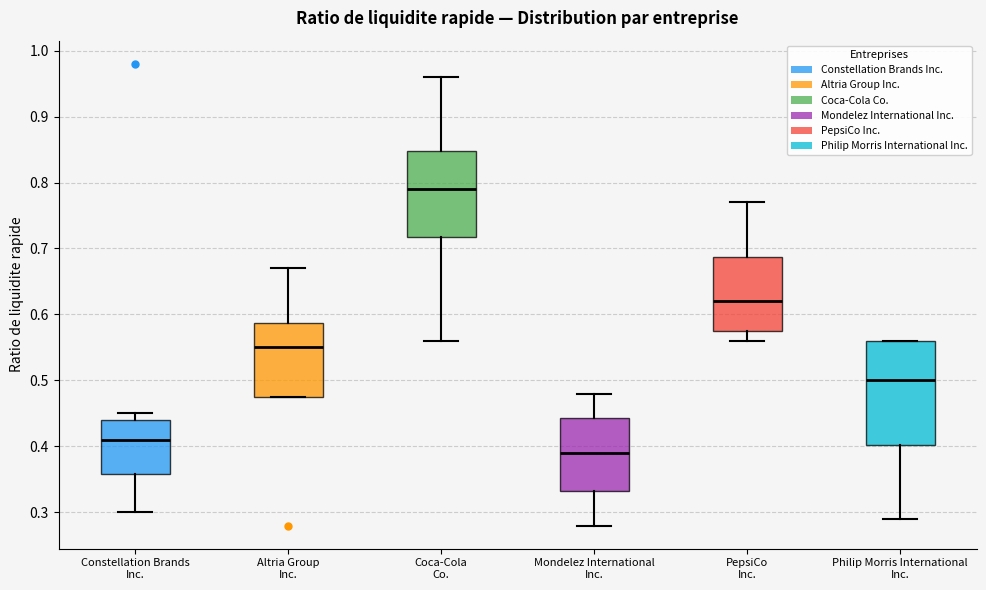

Which box's median line is the lowest?

Mondelez International Inc.